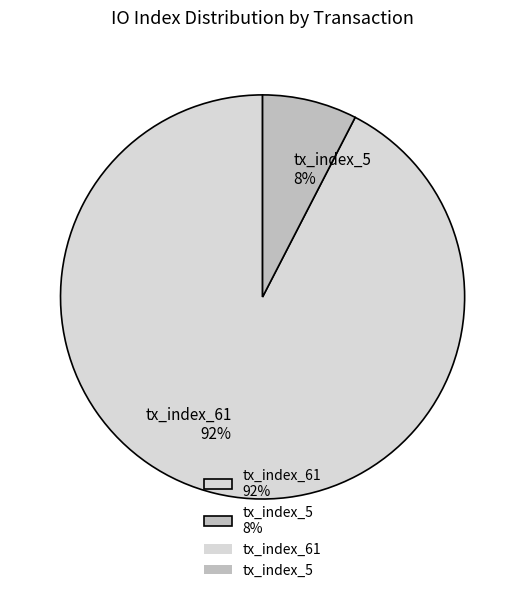

What is the smallest slice in the pie chart?

tx_index_5